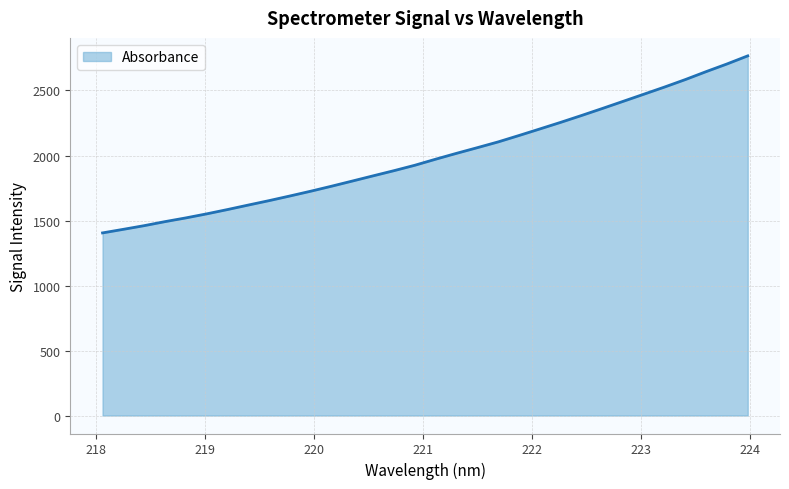

What is the difference between the maximum and minimum values?

1361.7